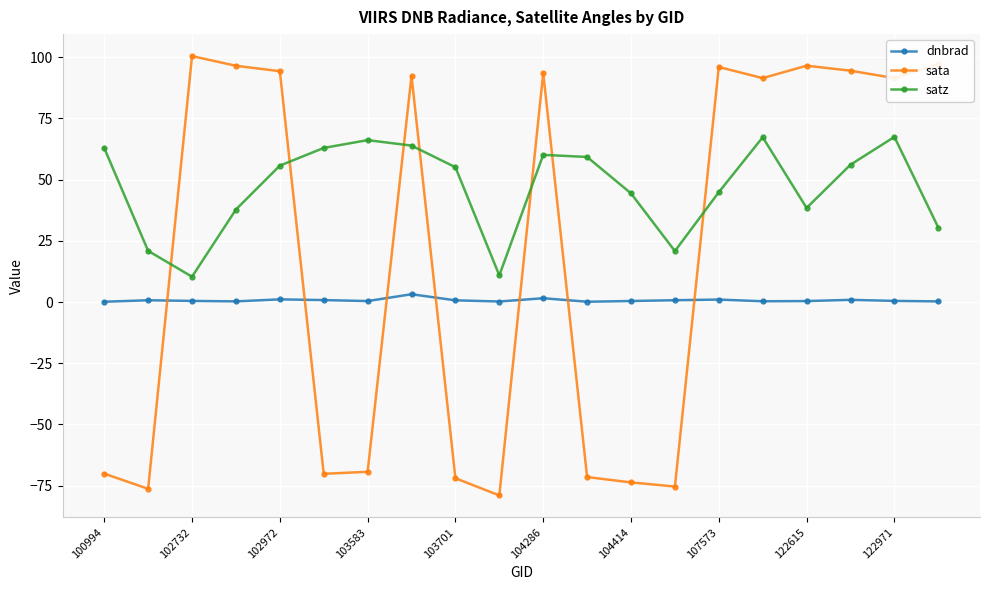

In satz, how many points are lower than both neighbors (excluding endpoints)?

4